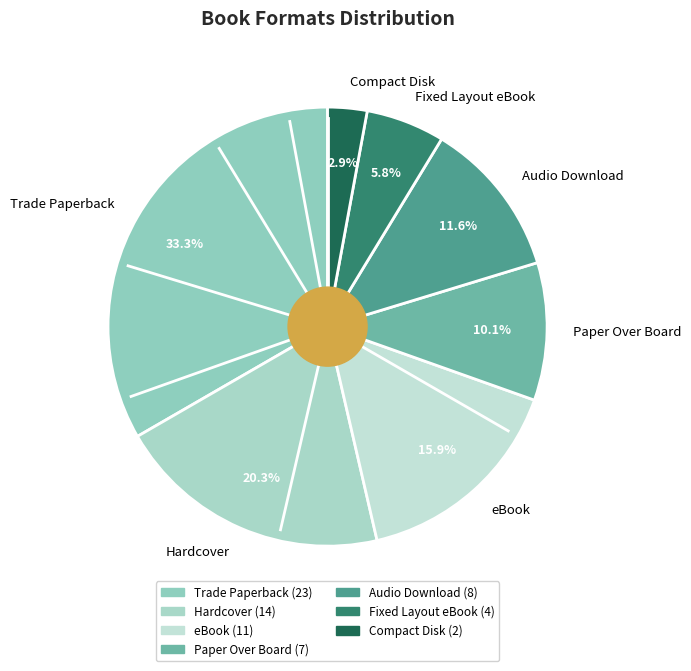

Which category has the biggest portion of the pie?

Trade Paperback